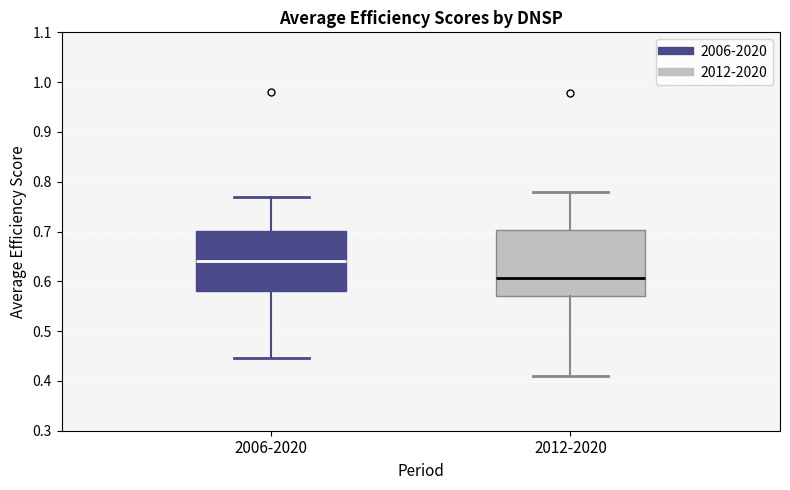

Which box has the lowest median line?

2012-2020